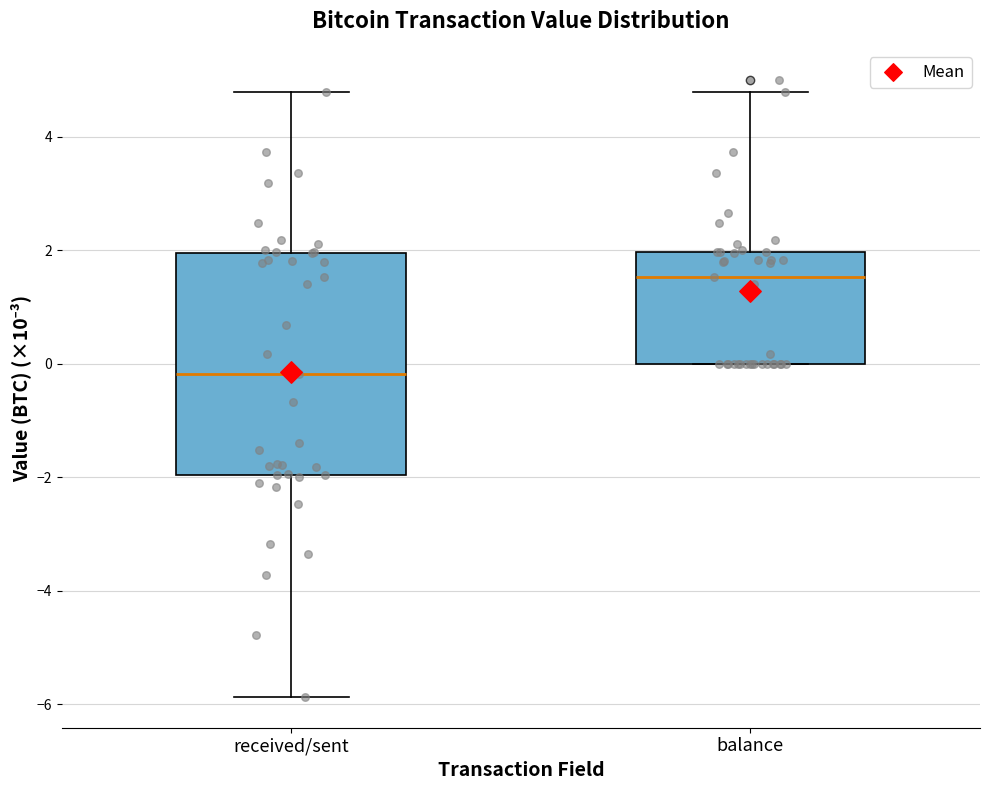

Which box's median line is the highest?

balance